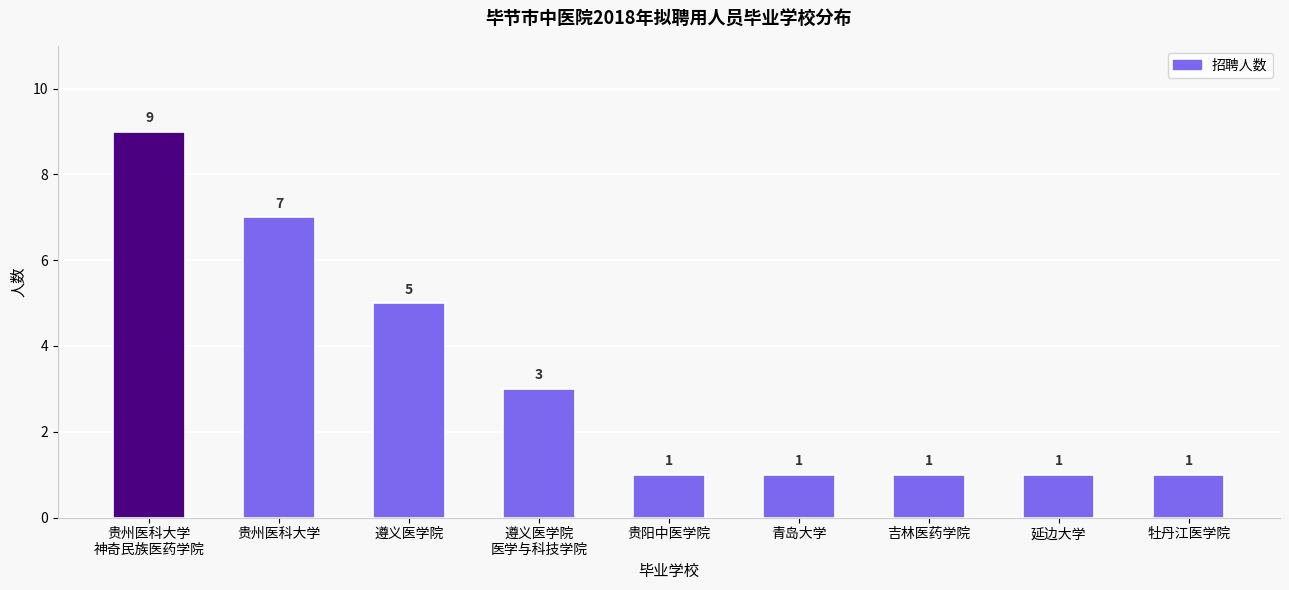

What is the change in value from 遵义医学院 to 青岛大学?

-4